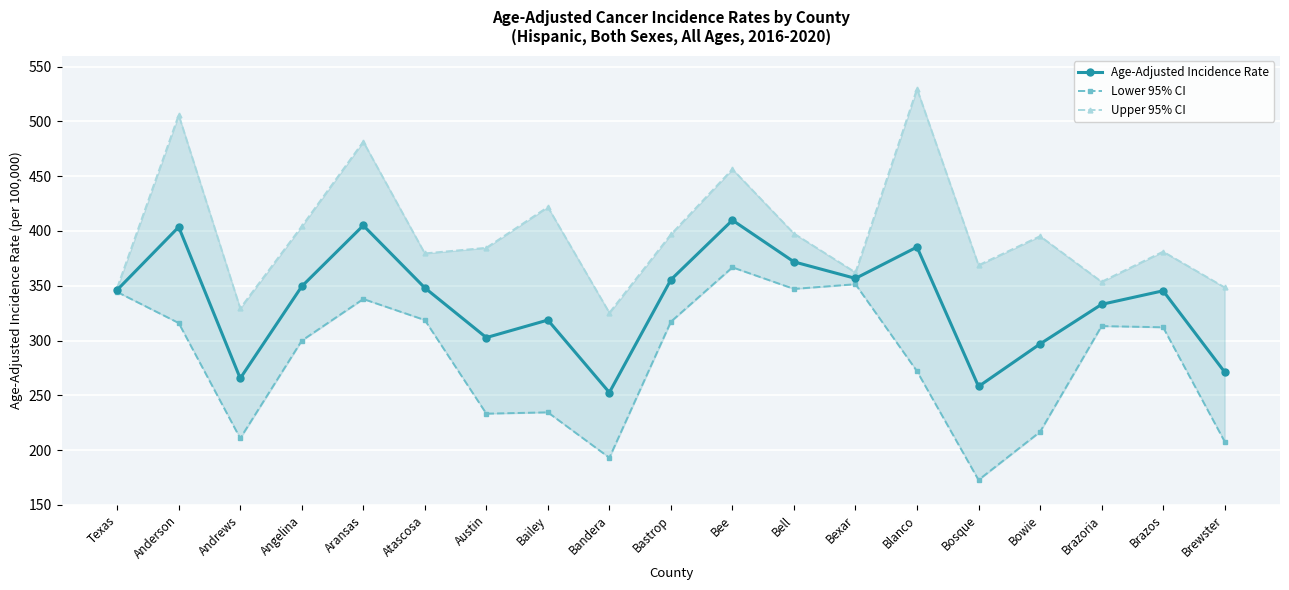

What is the sum of all Age-Adjusted Incidence Rate values?

6375.6